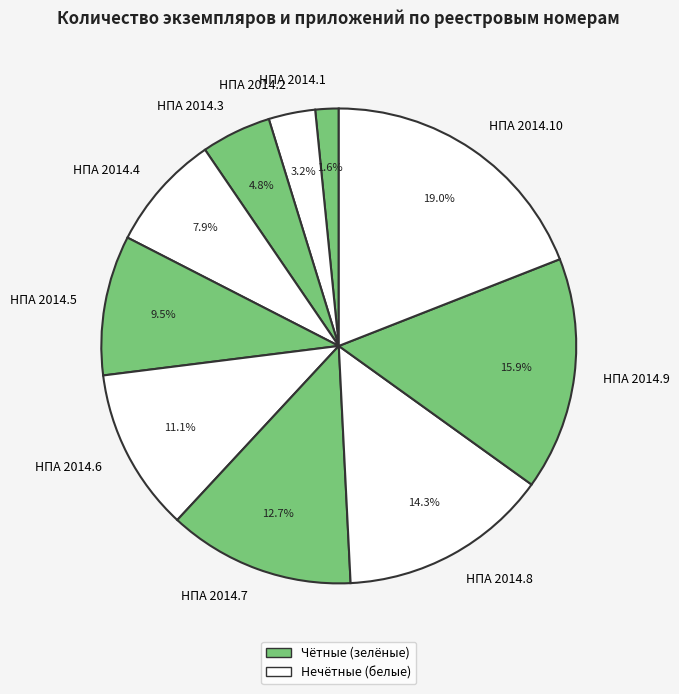

How many segments does this pie chart have?

10